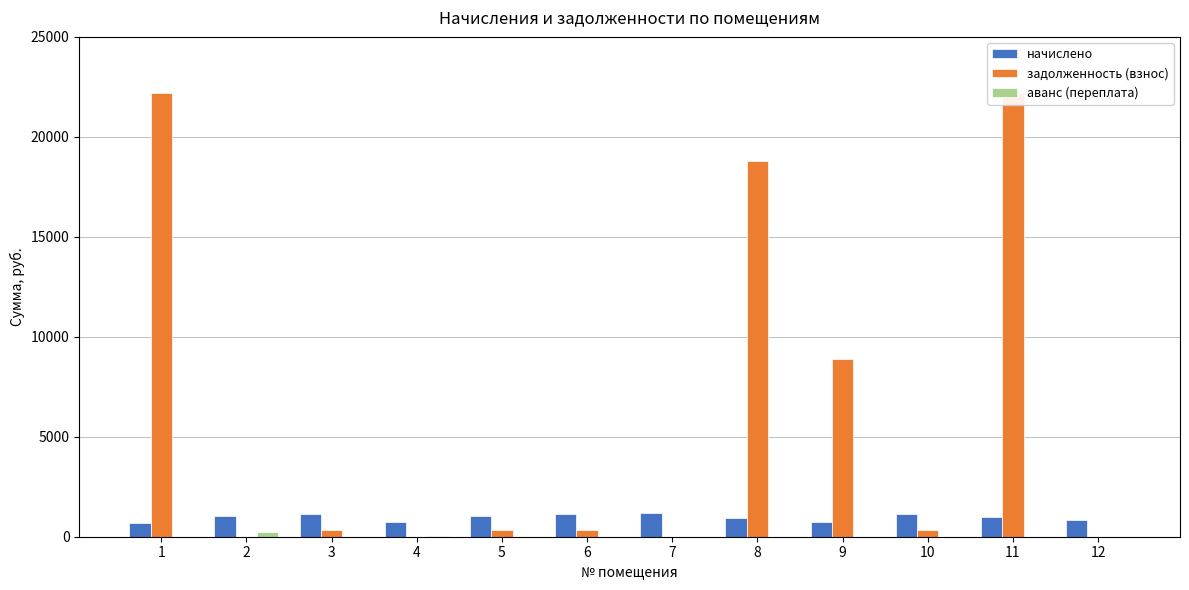

Is the value of начислено at 7 greater than the value of аванс (переплата) at 3?

Yes